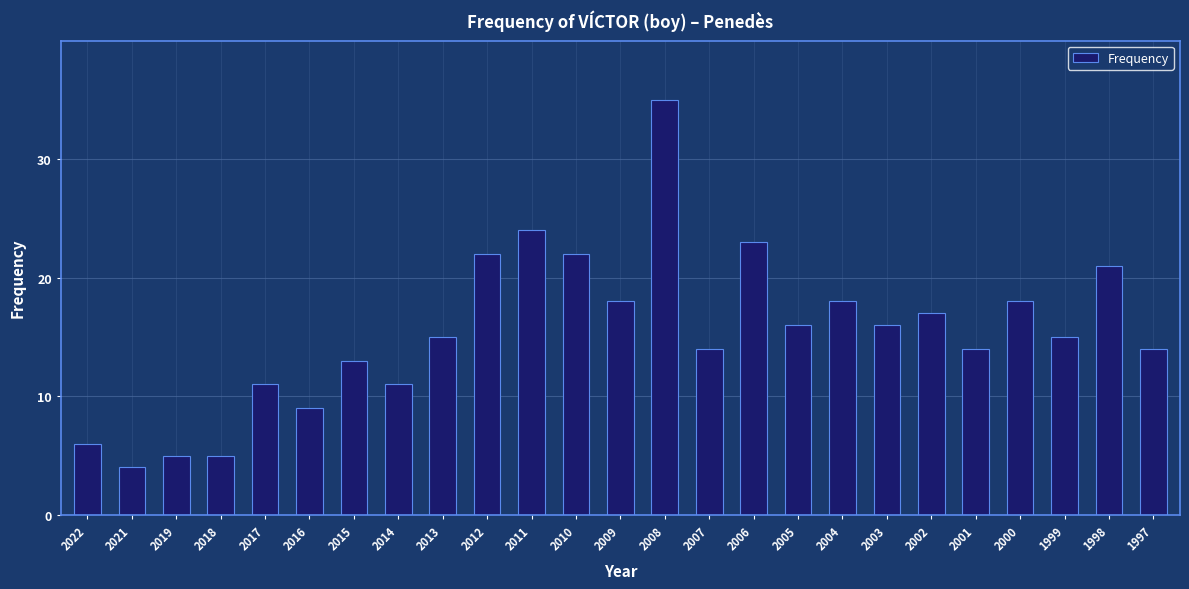

What is the value of the 10th bar from the left?

22